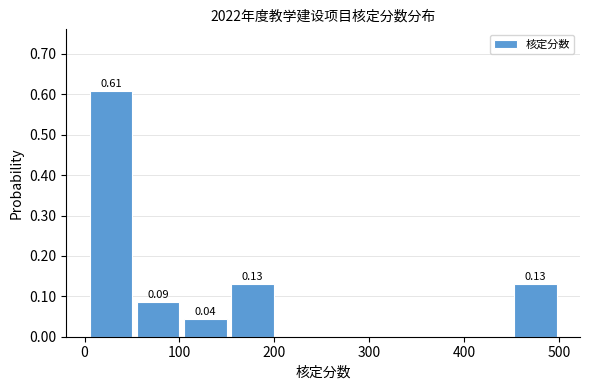

Over which range of the x-axis is the bar tallest?

0 to 50